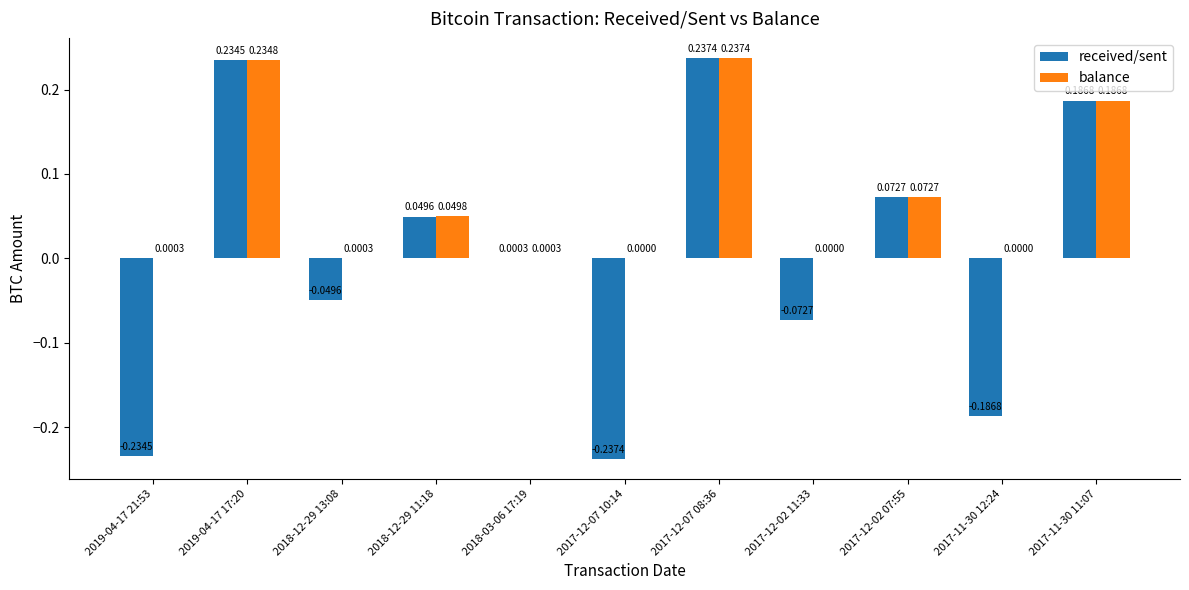

Count the number of data series in this chart.

2